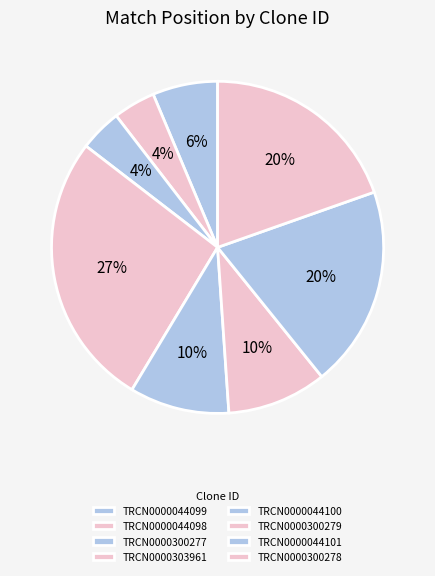

What percentage is NOT represented by TRCN0000303961?

73.2%